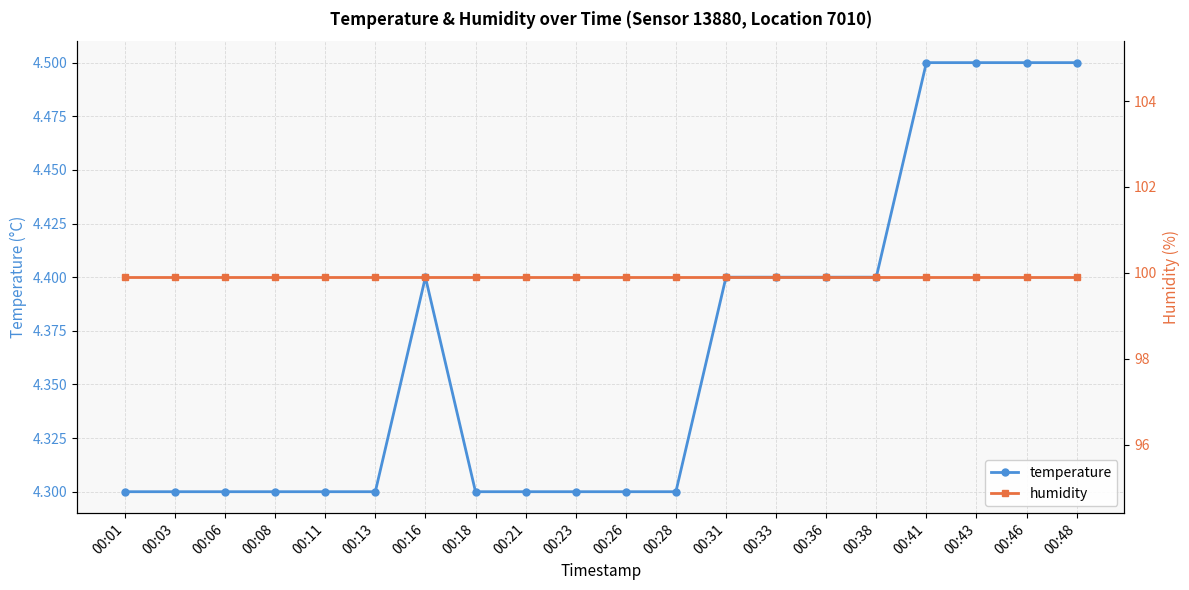

True or false: humidity and temperature cross at least once.

False